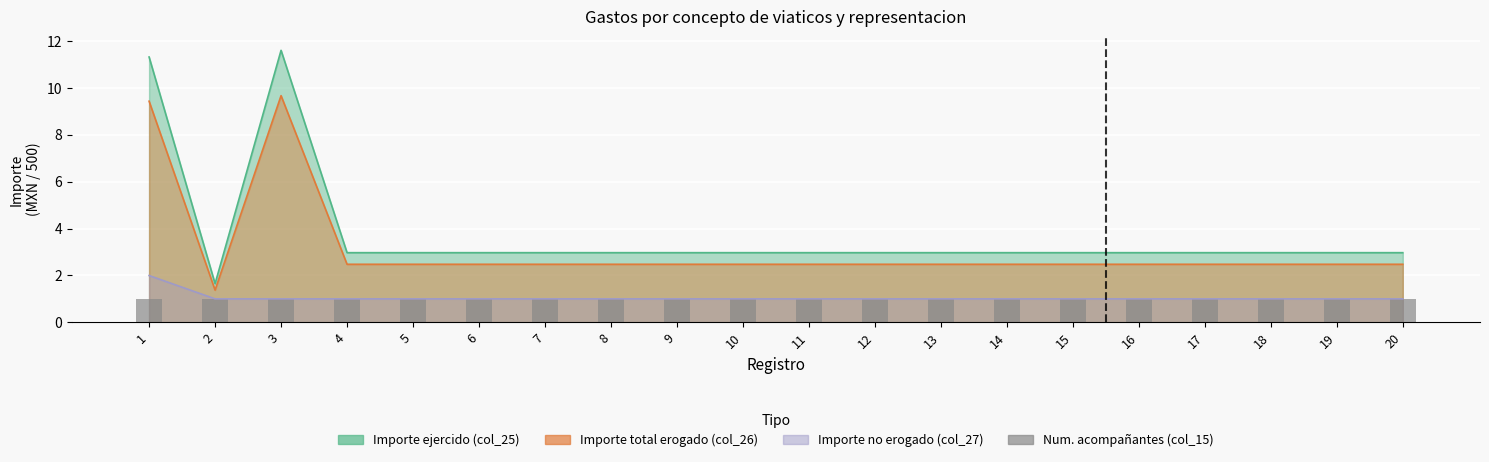

True or false: Importe ejercido (col_25) has a value of 3.0 at 5.

True